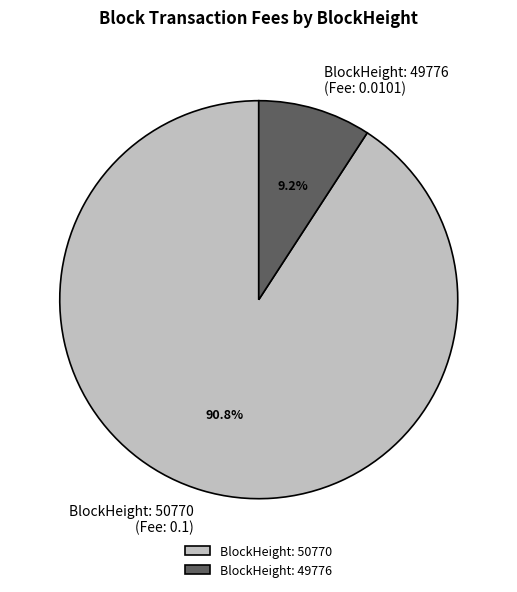

Which slice is the smallest?

BlockHeight: 49776